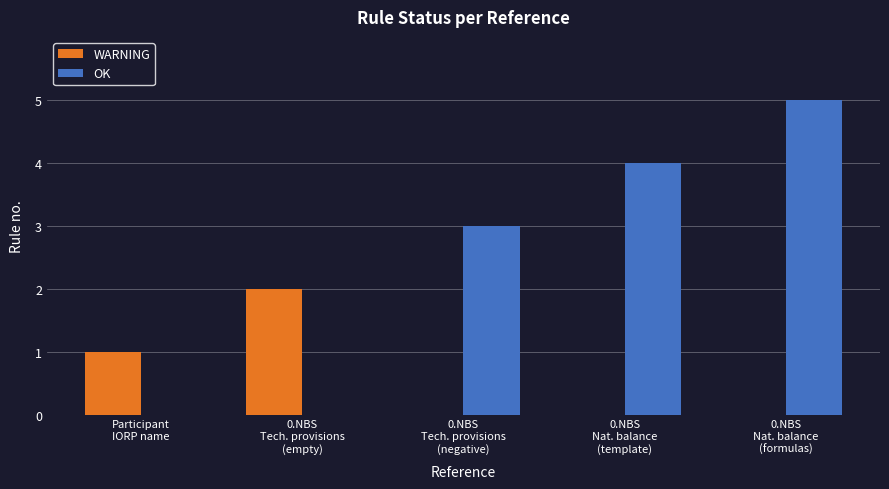

Are the bars grouped side by side (vs. stacked)?

Yes